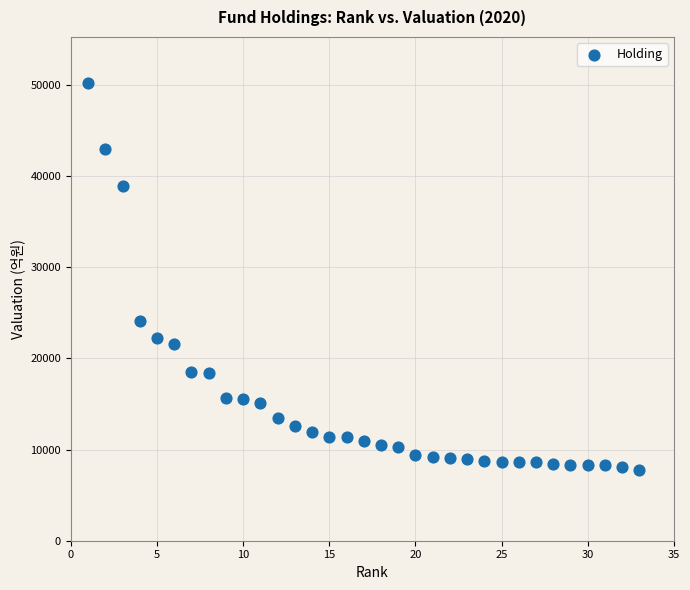

What Y value in the scatter plot is closest to 29025?

24096.6